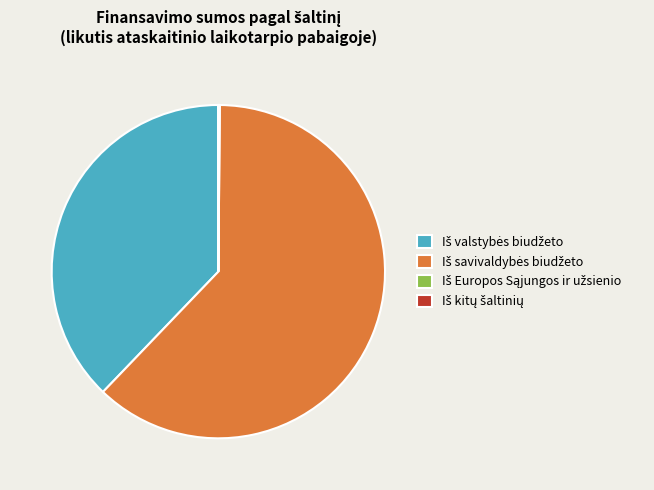

Is there a majority slice in this chart?

Yes